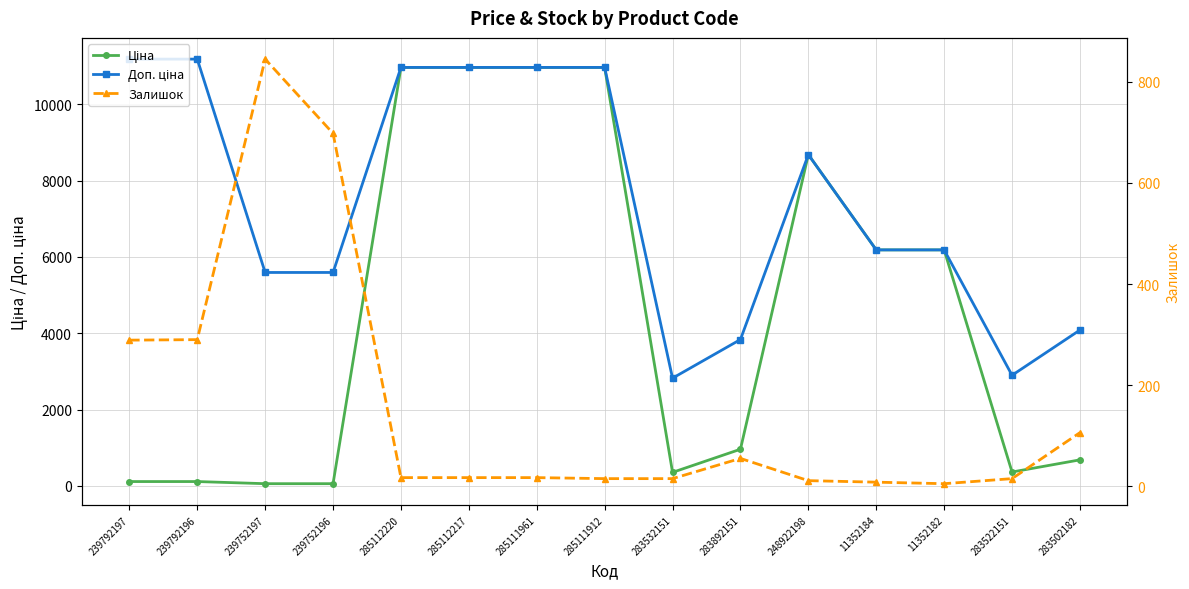

True or false: Доп. ціна and Залишок intersect in this chart.

False